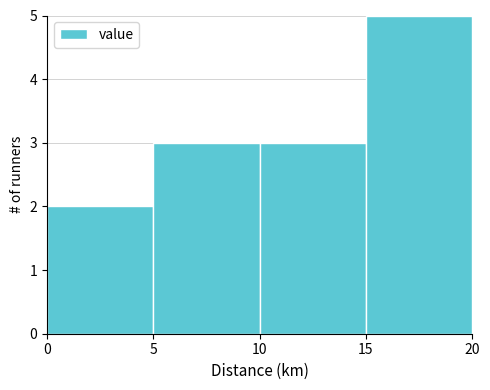

Which range on the x-axis has the tallest bar?

15 to 20